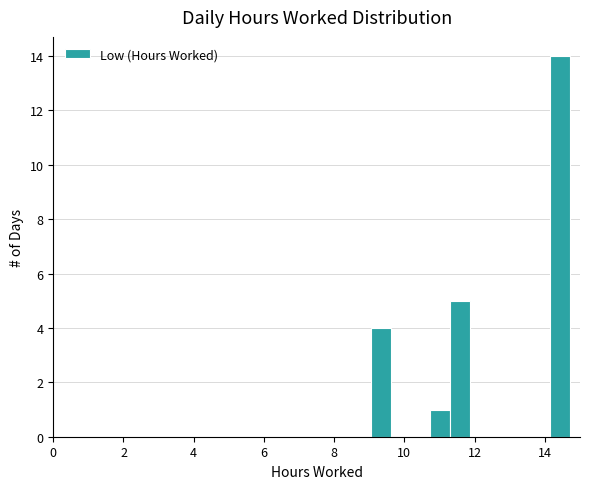

Around what value on the x-axis is the tallest bar? Give the approximate position of its centre, as read against the axis.

14.4